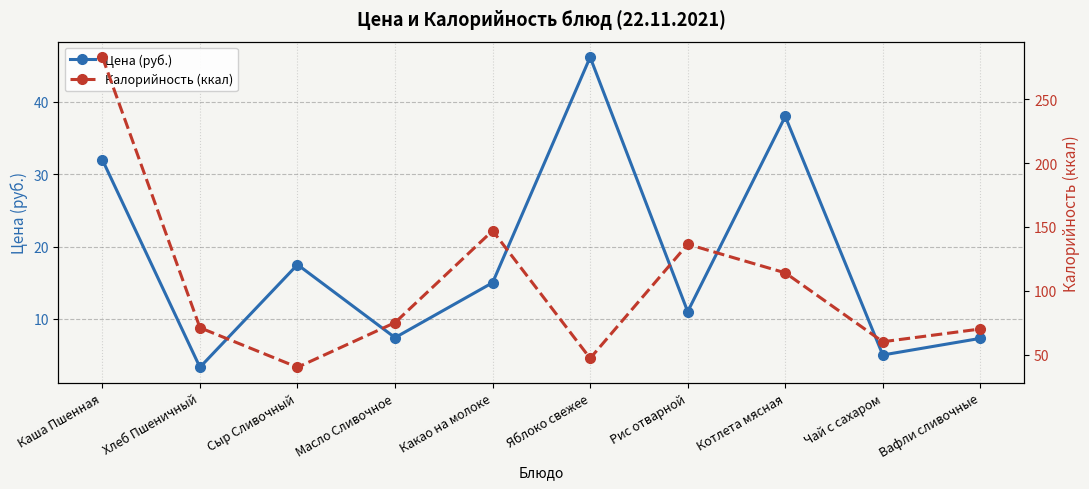

What are all the series names shown in the legend?

Цена (руб.), Калорийность (ккал)